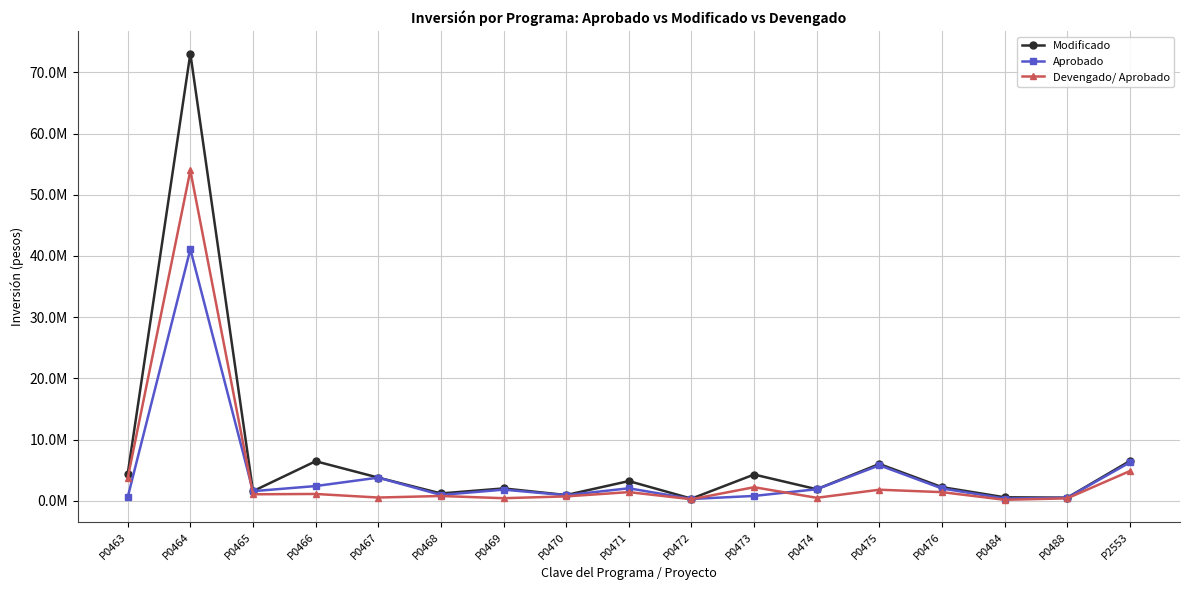

How many interior local peaks does the Devengado/ Aprobado series have?

6